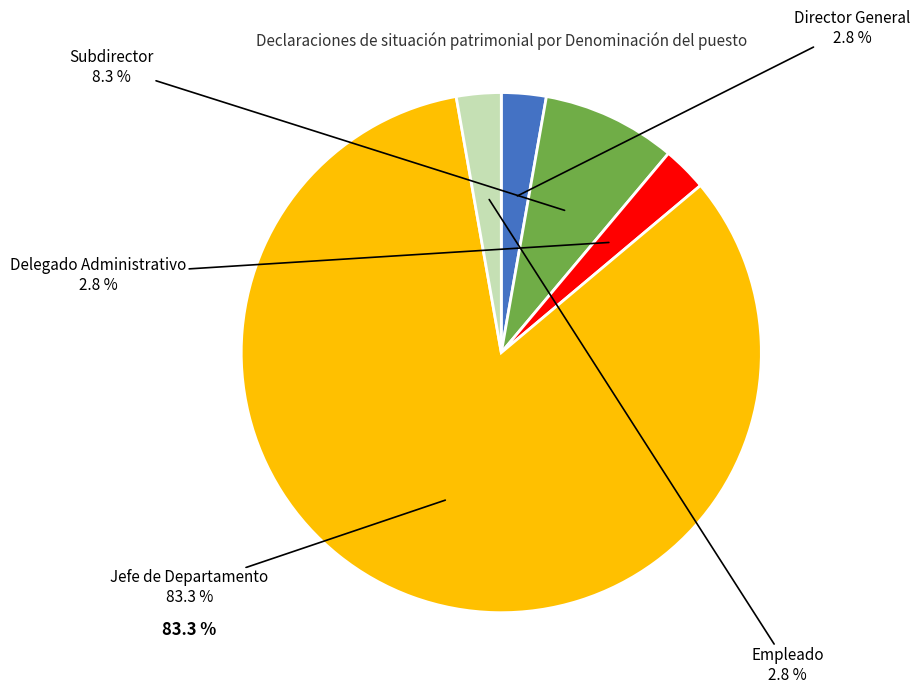

What is the ratio of the value at Empleado to the value at Subdirector?

0.3